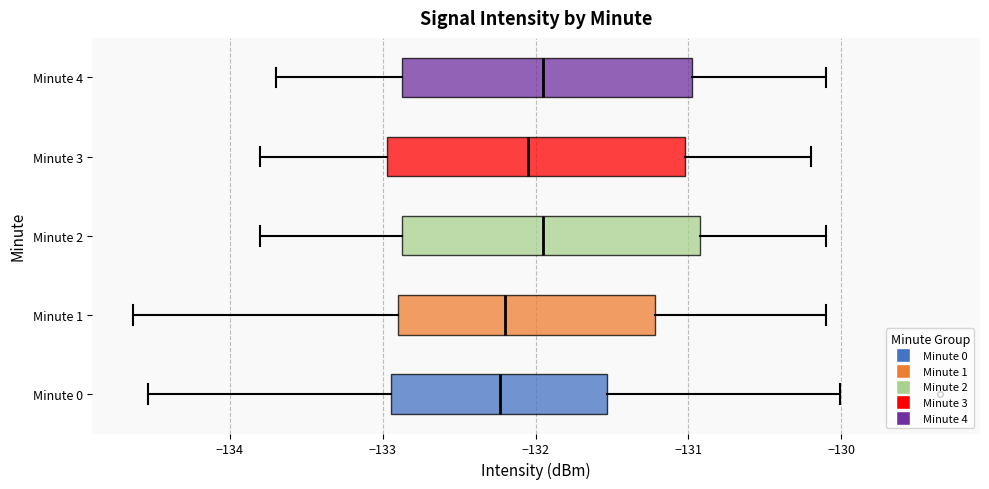

Reading bottom to top, read every box against the x-axis: the position of its median line, the range the box covers, and the ends of its whiskers. The values are not printed on the chart, so give them approximately, as read against the axis.

Minute 0: median -132.2, box -132.9 to -131.5, whiskers -134.5 to -130.0
Minute 1: median -132.2, box -132.9 to -131.2, whiskers -134.6 to -130.1
Minute 2: median -131.9, box -132.9 to -130.9, whiskers -133.8 to -130.1
Minute 3: median -132.0, box -133.0 to -131.0, whiskers -133.8 to -130.2
Minute 4: median -131.9, box -132.9 to -131.0, whiskers -133.7 to -130.1